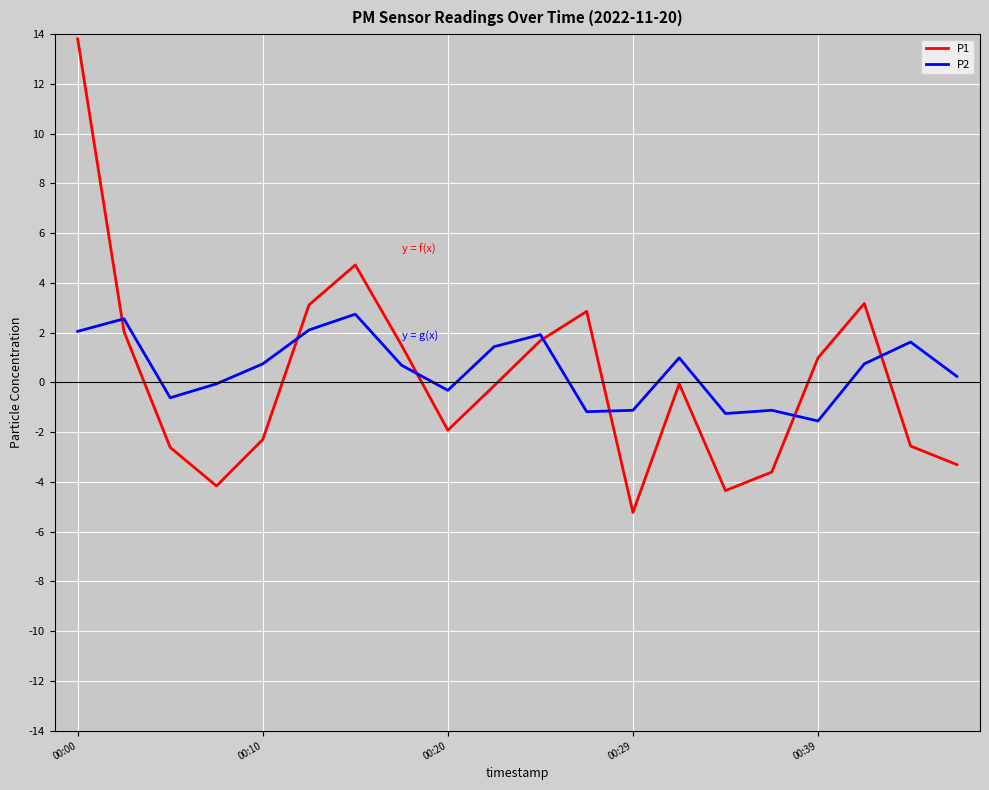

List the series in order of their peak value, highest first.

P1, P2